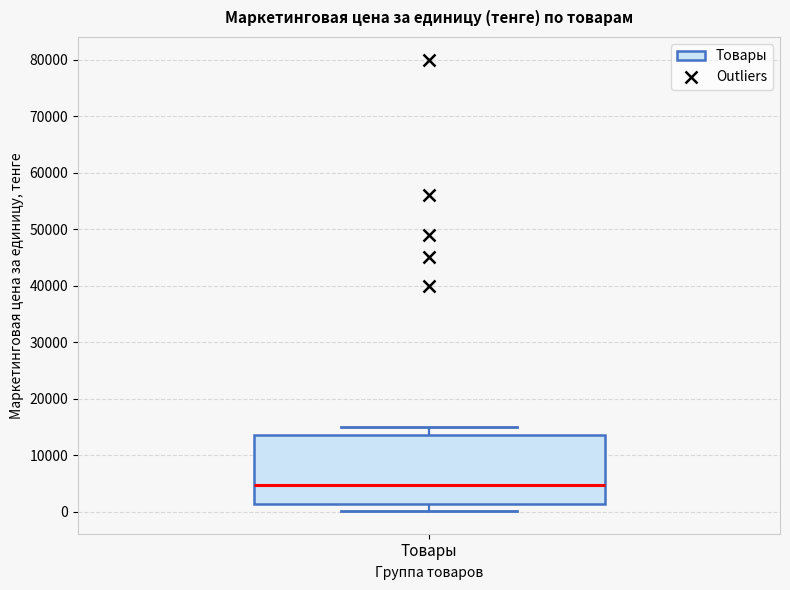

Where is the upper edge of the box for Товары on the y-axis? The values are not printed on the chart, so give them approximately, as read against the axis.

14000